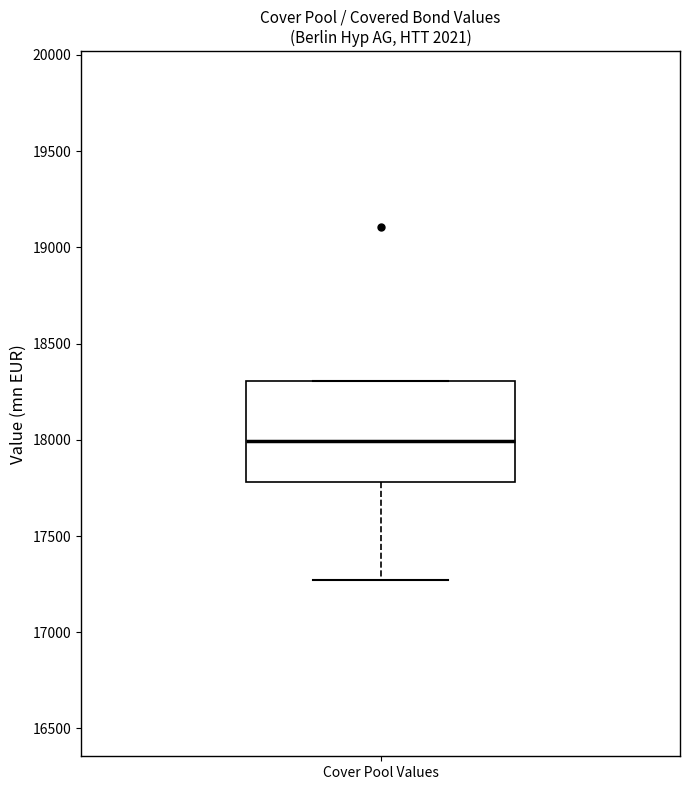

Read this box plot against the y-axis: the position of the median line, the range covered by the box, and the ends of both whiskers. The values are not printed on the chart, so give them approximately, as read against the axis.

median 18000, box 17800 to 18300, whiskers 17250 to 18300